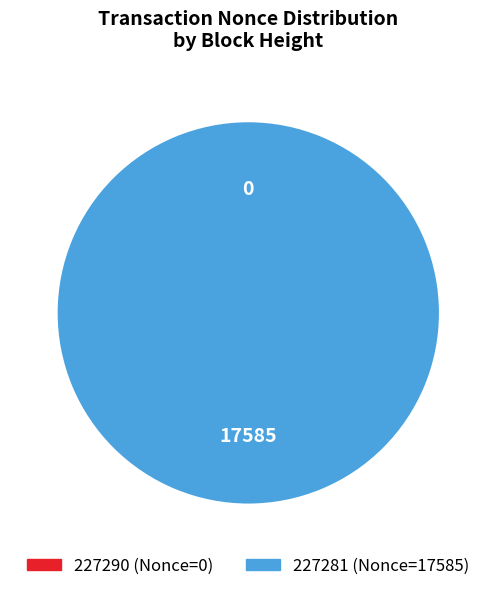

True or false: 227281 accounts for 100% of the total.

True